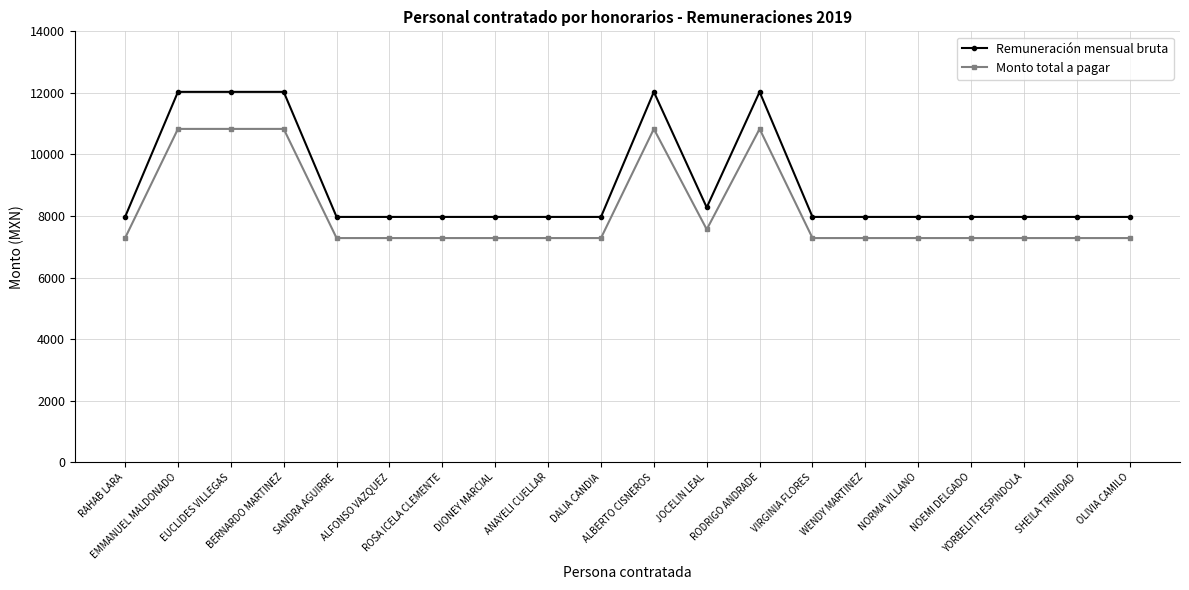

What is the average value of the Monto total a pagar series?

8184.0